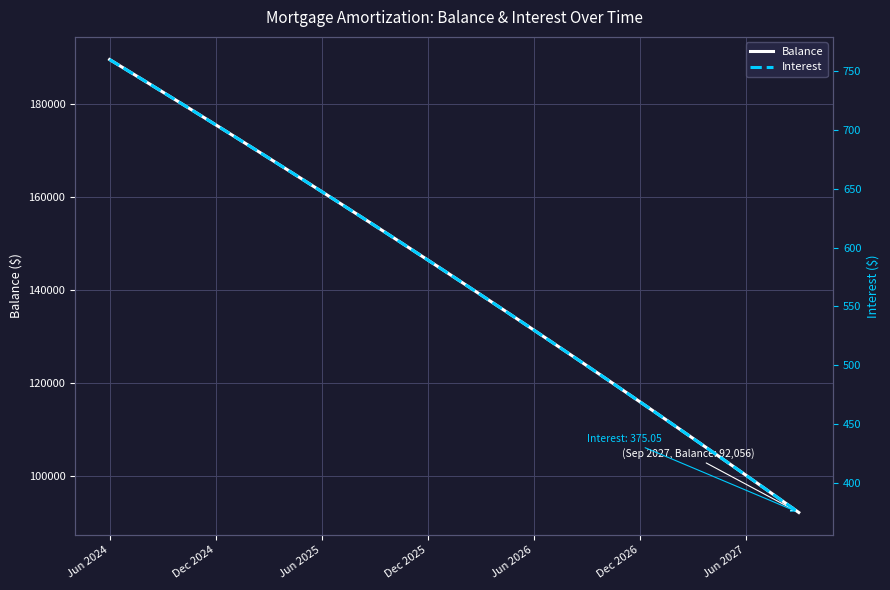

True or false: Interest and Balance cross at least once.

False